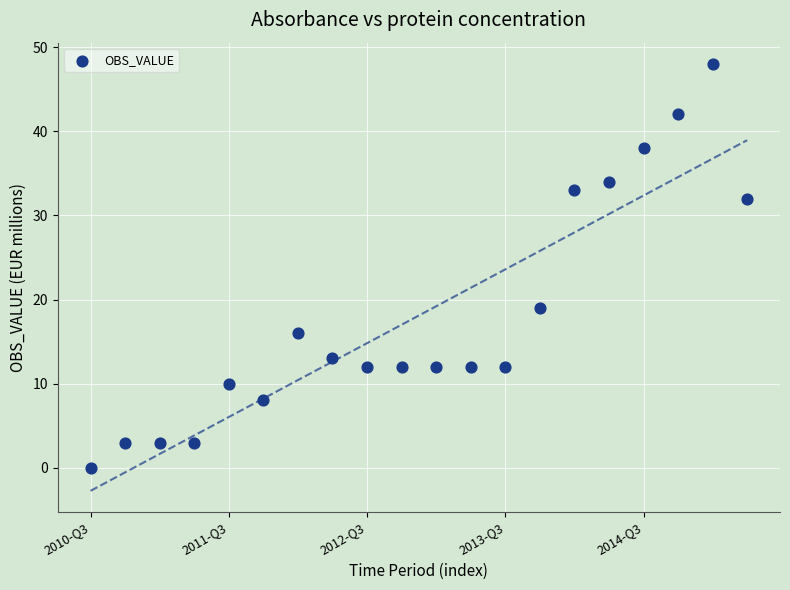

What Y value in the scatter plot is closest to 24?

19